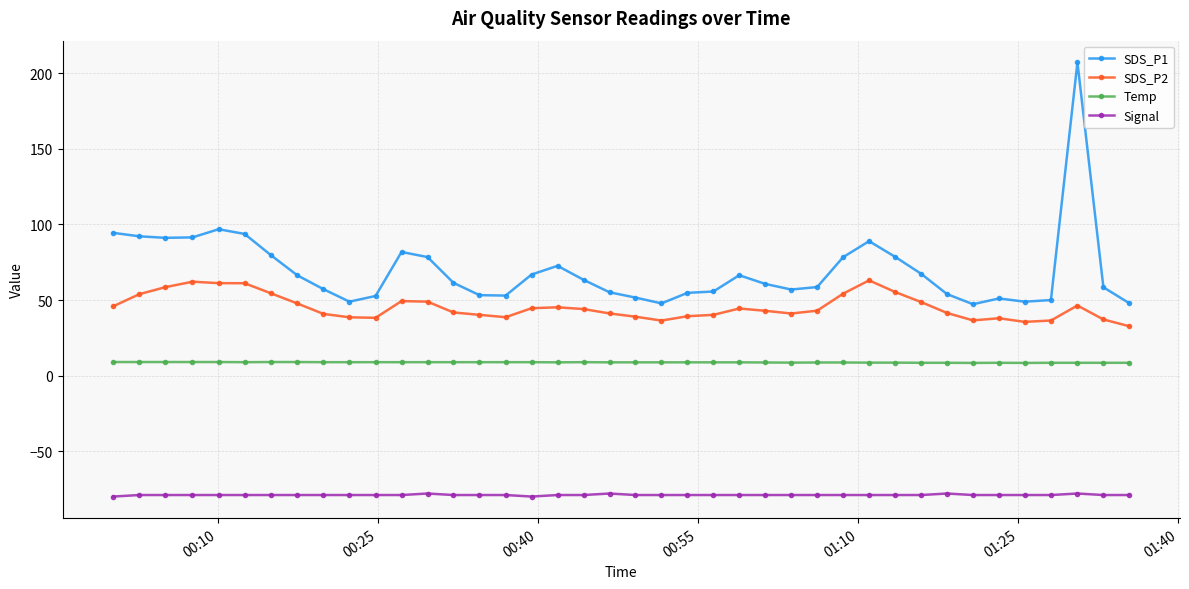

What is the value of the SDS_P2 point at the 24th from the left?

40.2